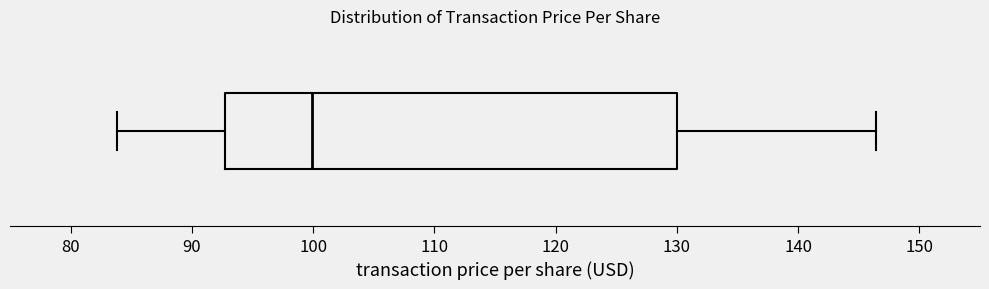

Read this box plot against the x-axis: the position of the median line, the range covered by the box, and the ends of both whiskers. The values are not printed on the chart, so give them approximately, as read against the axis.

median 100, box 93 to 130, whiskers 84 to 146